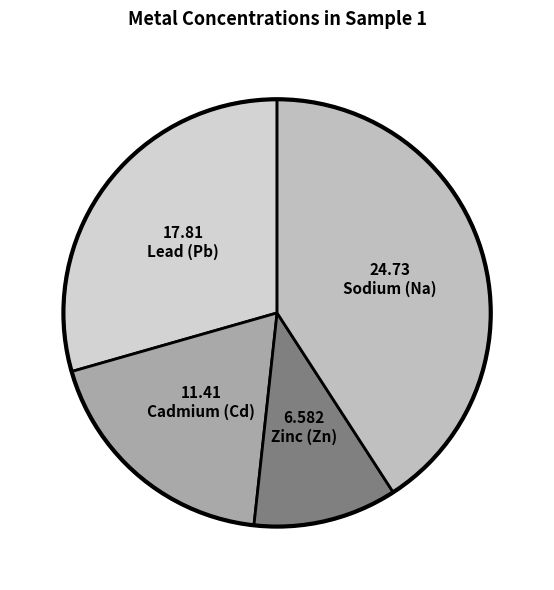

Which has a higher value, Lead (Pb) or Cadmium (Cd)?

Lead (Pb)